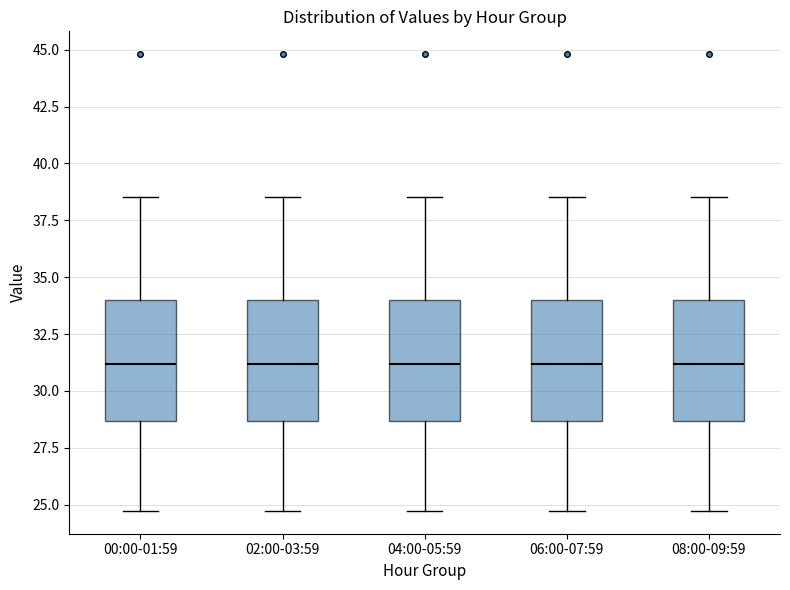

Where does the median line of the box for 06:00-07:59 sit on the y-axis? The values are not printed on the chart, so give them approximately, as read against the axis.

31.0